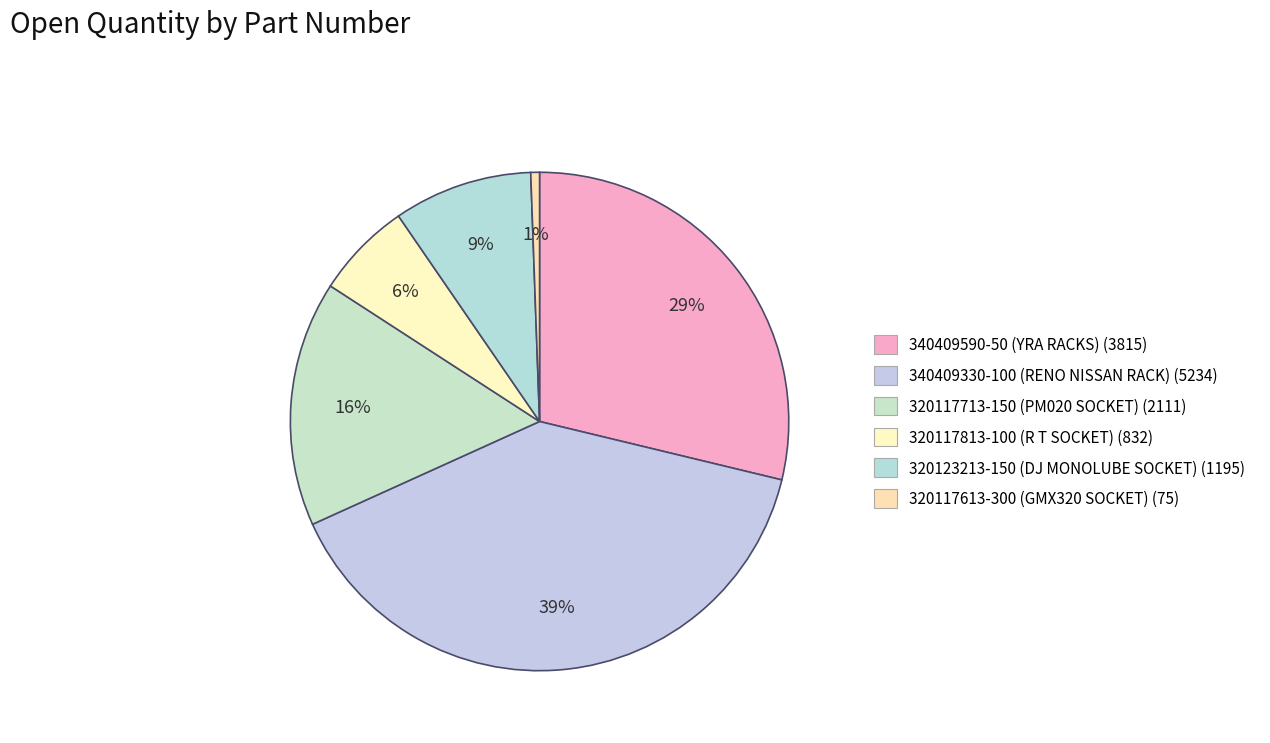

How many slices are in this pie chart?

6